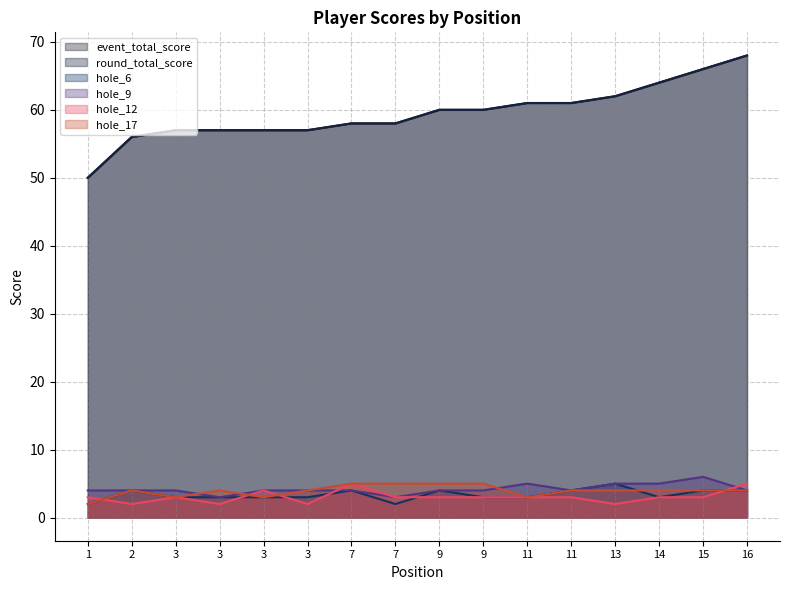

How many lines are shown in the chart?

6